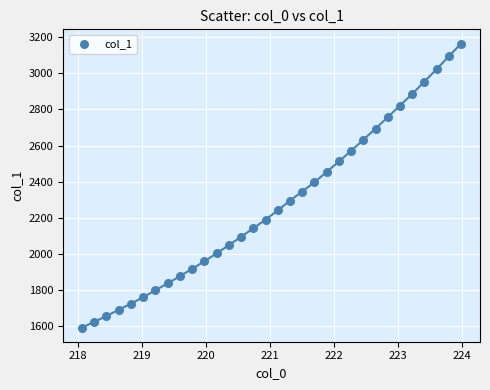

What is the range of X values (max minus min)?

5.9